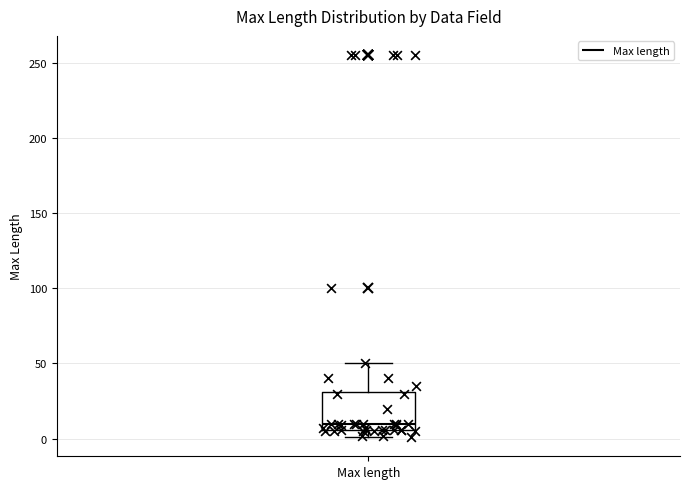

Transcribe this box plot: give where the median line is, the range the box spans, and where the two whiskers end, as read against the y-axis. The values are not printed on the chart, so give them approximately, as read against the axis.

median 10, box 5 to 30, whiskers 0 to 50